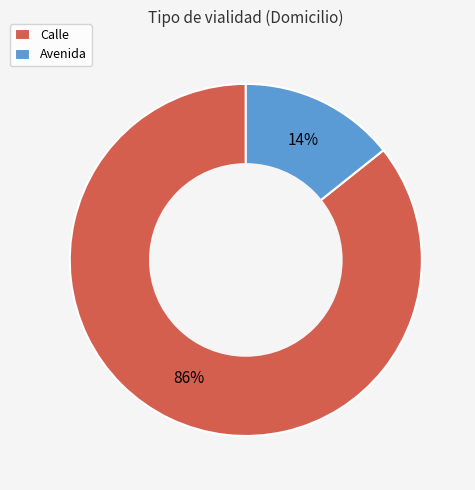

How many segments does this pie chart have?

2